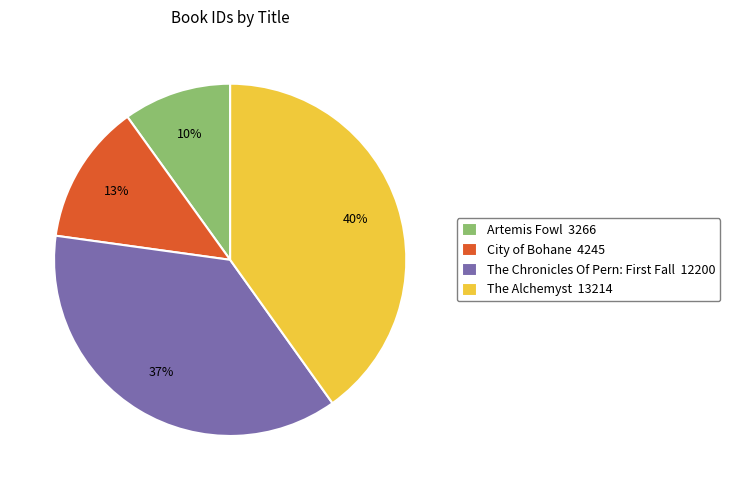

Which category has the biggest portion of the pie?

The Alchemyst